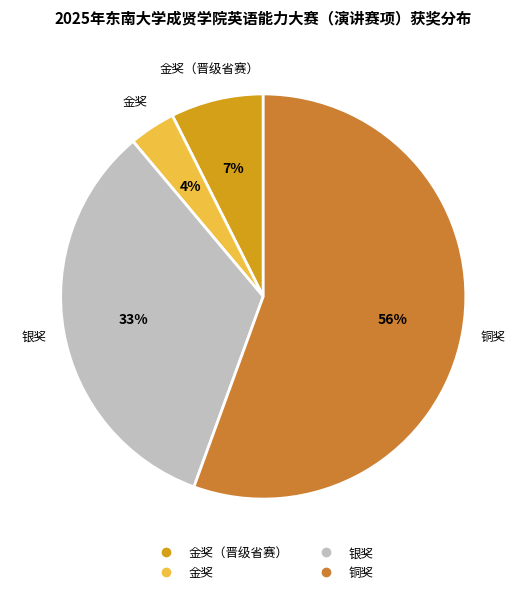

To the nearest percent, what is the average slice percentage?

25%